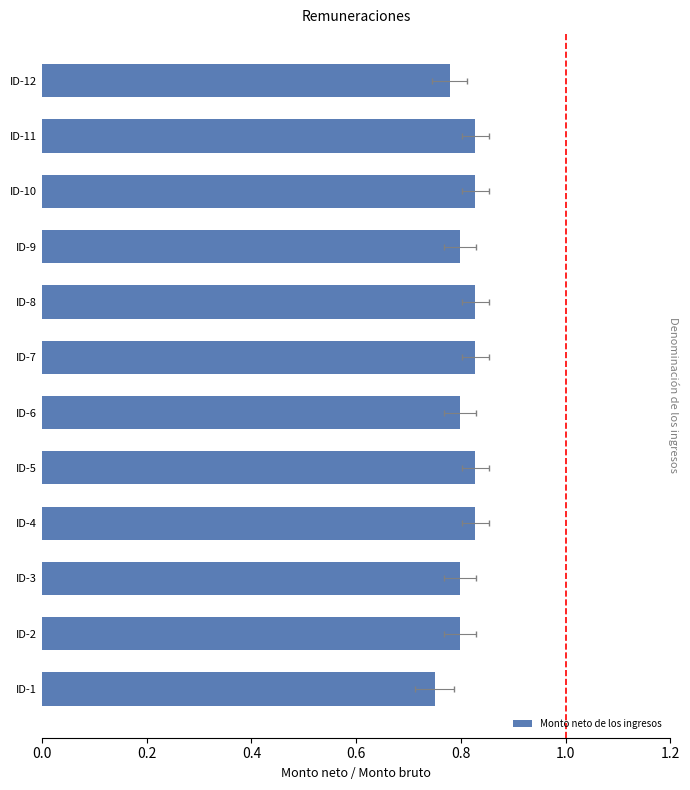

Count the number of categories in the chart.

12